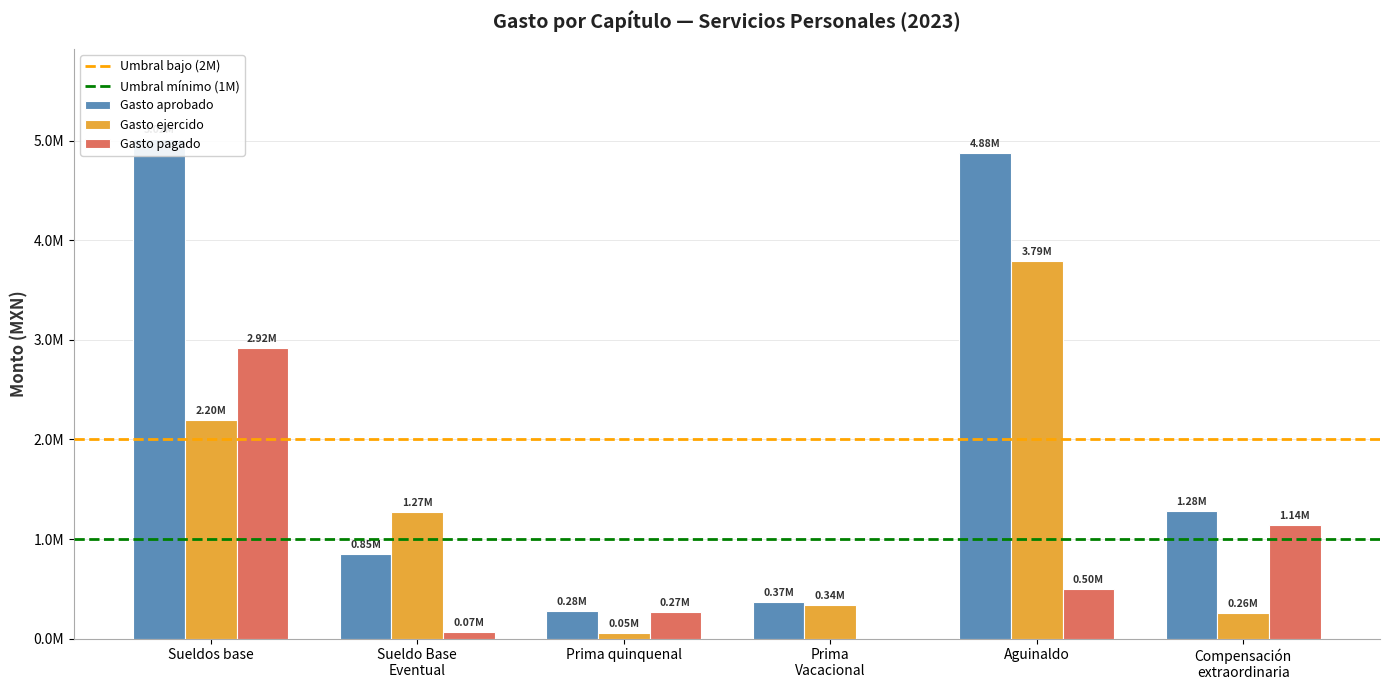

Rank the series by their average value, from lowest to highest.

Gasto pagado, Gasto ejercido, Gasto aprobado